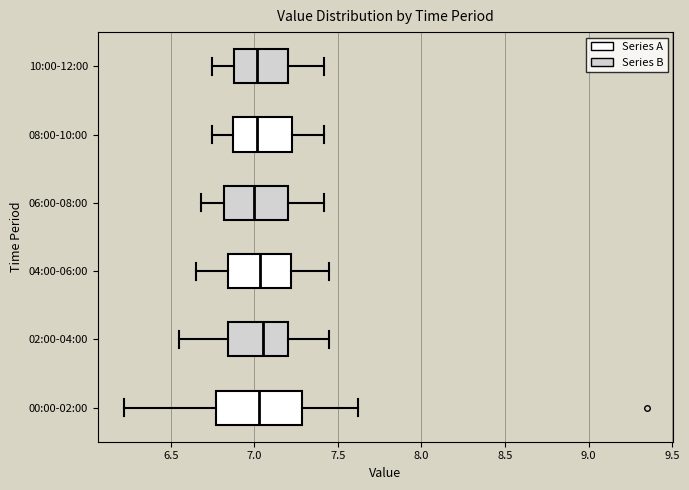

Which box is the widest, from its left edge to its right edge?

00:00-02:00